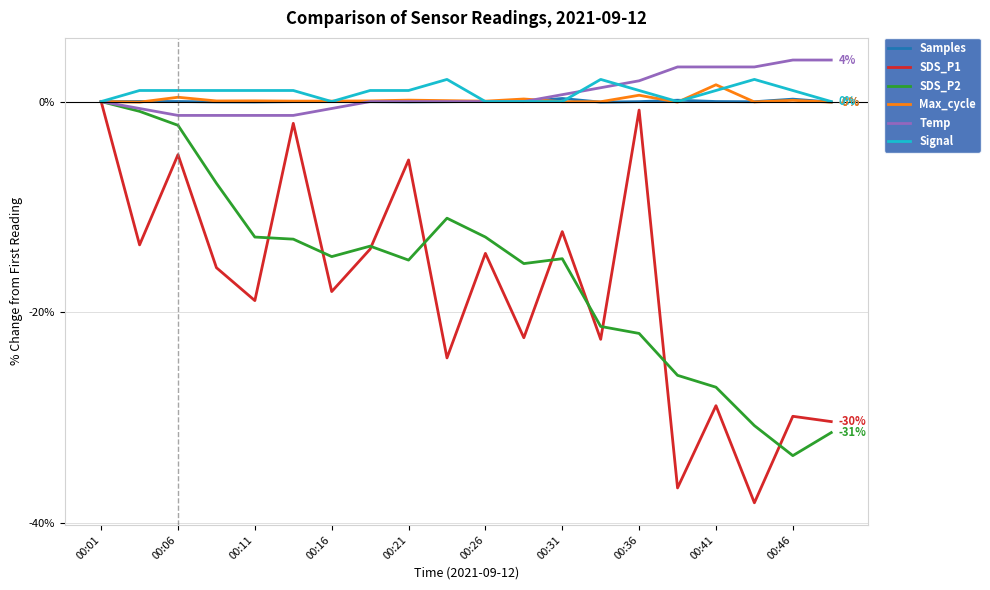

True or false: SDS_P1 has more than 2 interior local peaks.

True